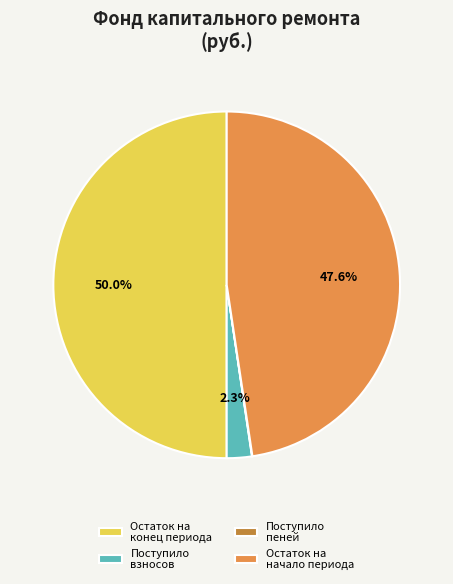

Is the sum of Остаток на конец периода and Остаток на начало периода greater than half?

Yes